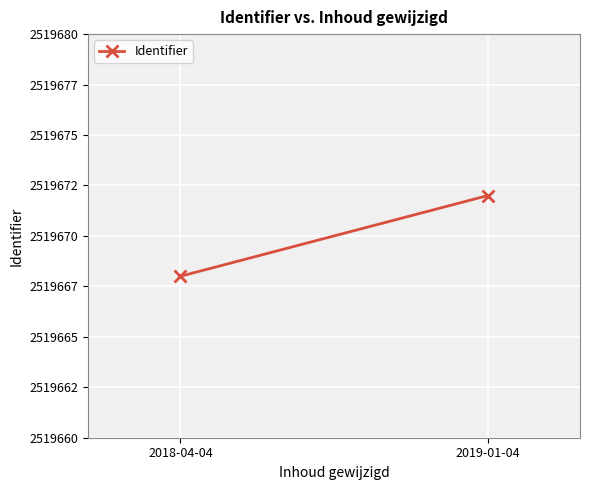

List the labels in order of value, smallest first.

2018-04-04, 2019-01-04